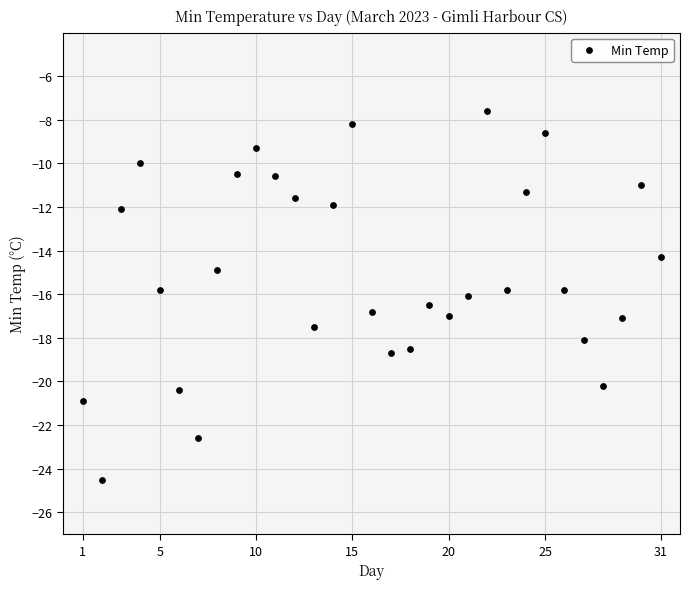

What is the range of Y values (max minus min)?

16.9